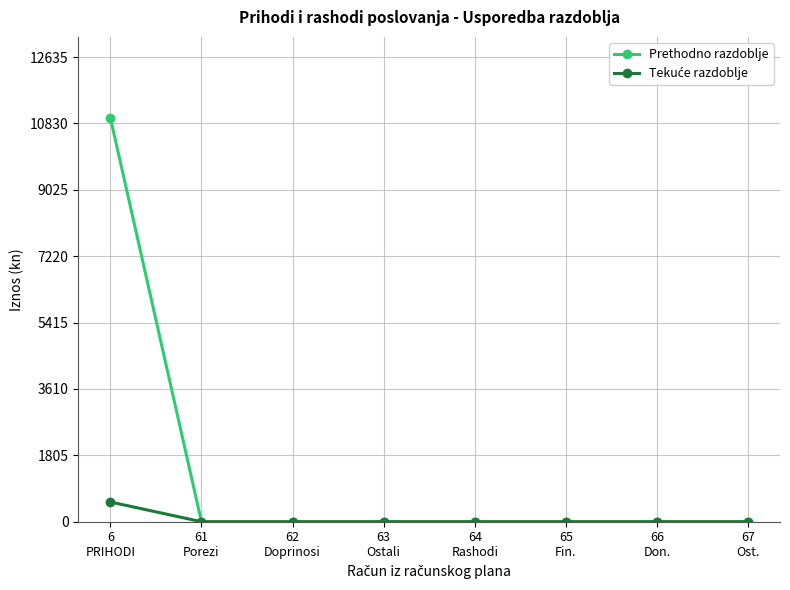

What position from the right is 63
Ostali?

5